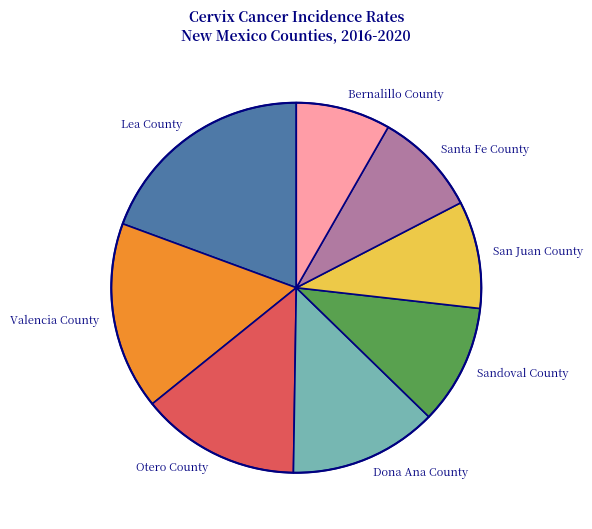

True or false: Valencia County accounts for 24% of the total.

False